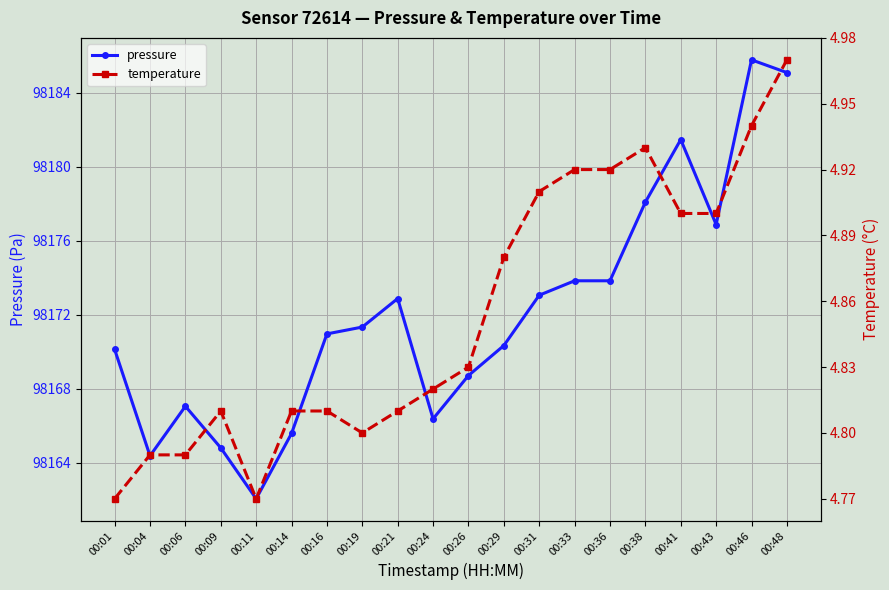

What is the greatest value displayed?

98185.8